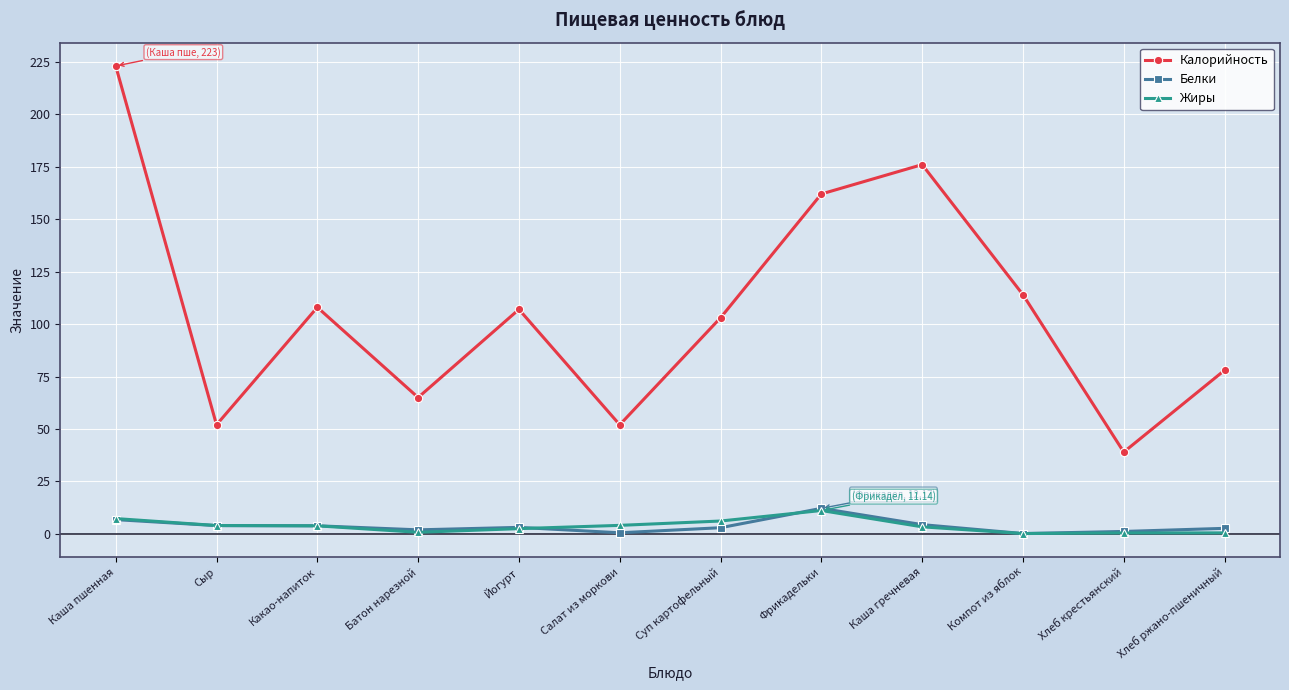

True or false: Жиры and Калорийность cross at least once.

False